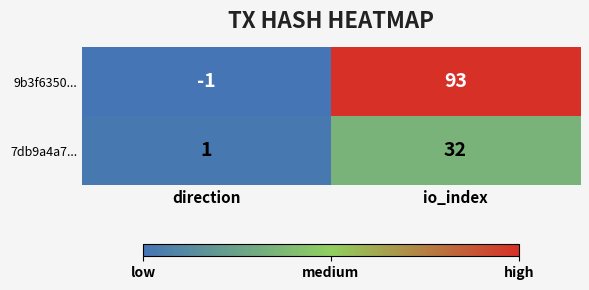

At which category does the chart reach its minimum across all series?

direction